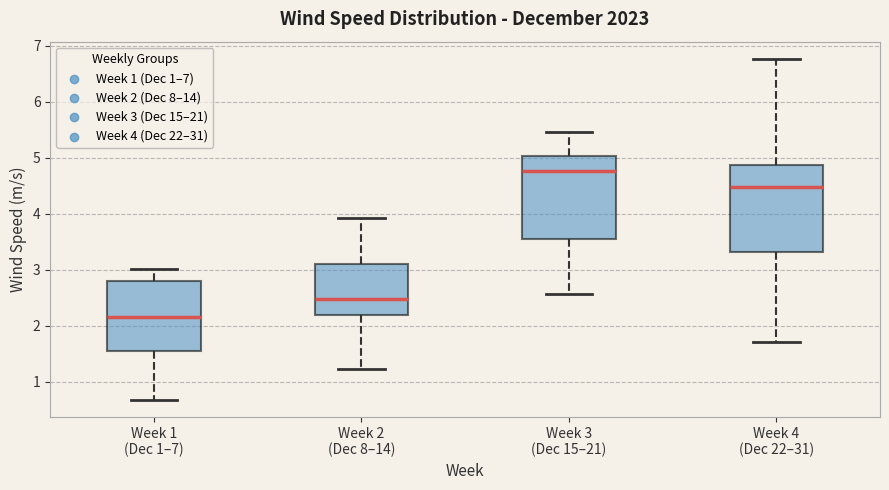

Which box's median line is the highest?

Week 3 (Dec 15–21)